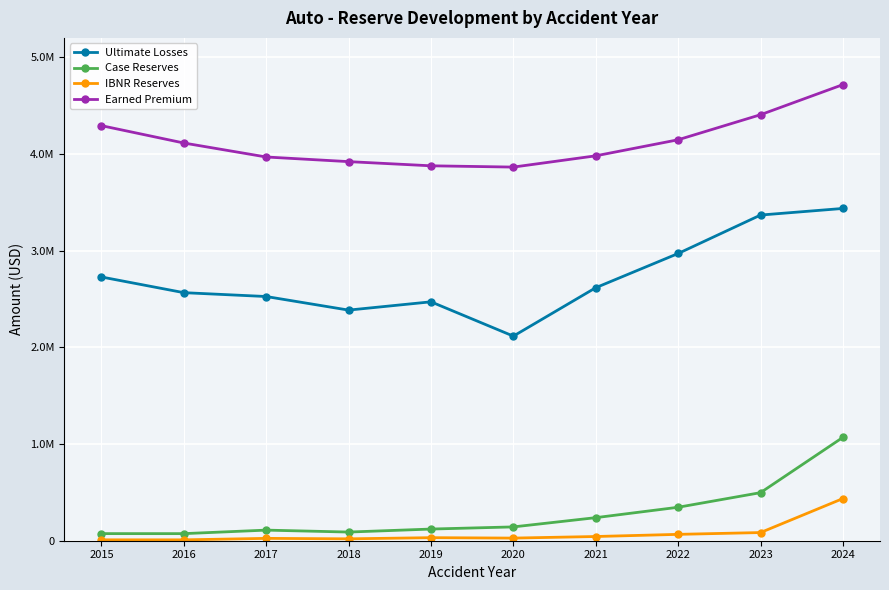

Reading right to left, list all the values displayed in this chart.

Ultimate Losses: 2024=3436219.3	2023=3367884.4	2022=2970360.3	2021=2616527.0	2020=2115742.4	2019=2470595.5	2018=2384938.1	2017=2525384.8	2016=2565319.2	2015=2727524.5
Case Reserves: 2024=1069029.6	2023=497184.3	2022=346062.7	2021=238534.7	2020=142859.3	2019=120634.1	2018=89638.5	2017=109667.0	2016=73239.6	2015=73501.7
IBNR Reserves: 2024=436176.2	2023=84422.4	2022=65803.1	2021=43522.9	2020=27211.5	2019=31536.7	2018=19528.8	2017=24339.5	2016=9006.9	2015=9178.0
Earned Premium: 2024=4716713.7	2023=4405463.6	2022=4146465.3	2021=3980428.9	2020=3863904.7	2019=3877169.4	2018=3920398.7	2017=3968315.4	2016=4112956.6	2015=4292370.4